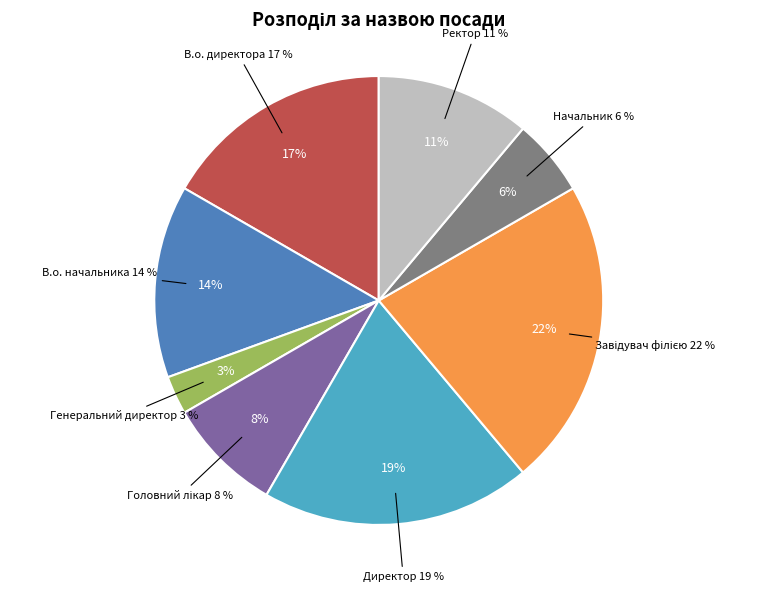

Combined, what portion of the pie is В.о. начальника and Завідувач філією?

36.1%